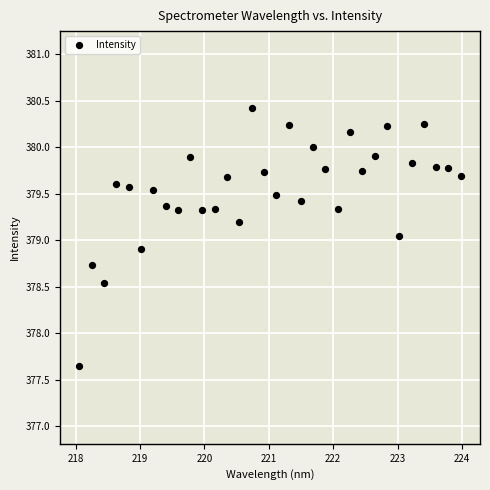

What is the range of X values (max minus min)?

5.9